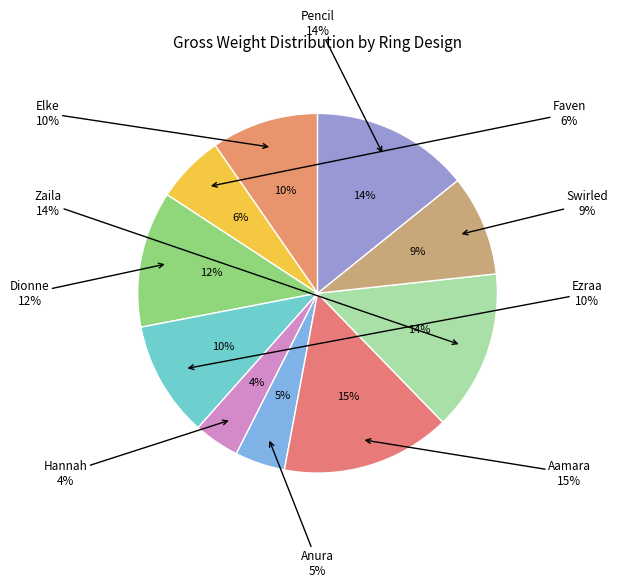

Which slice is the smallest?

Hannah